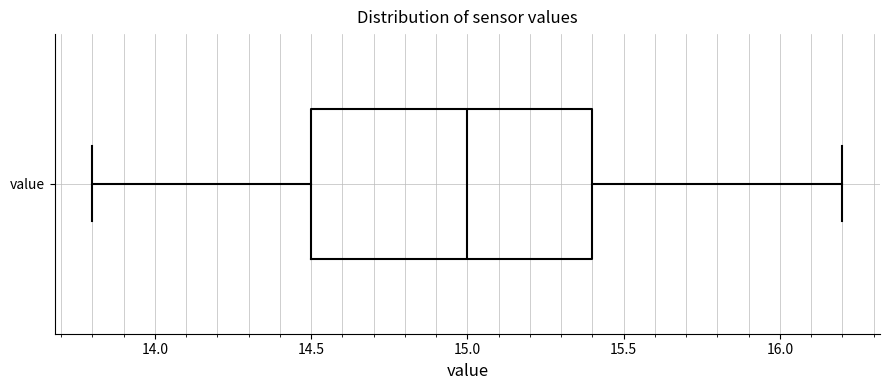

Read this box plot against the x-axis: the position of the median line, the range covered by the box, and the ends of both whiskers. The values are not printed on the chart, so give them approximately, as read against the axis.

median 15.0, box 14.5 to 15.4, whiskers 13.8 to 16.2